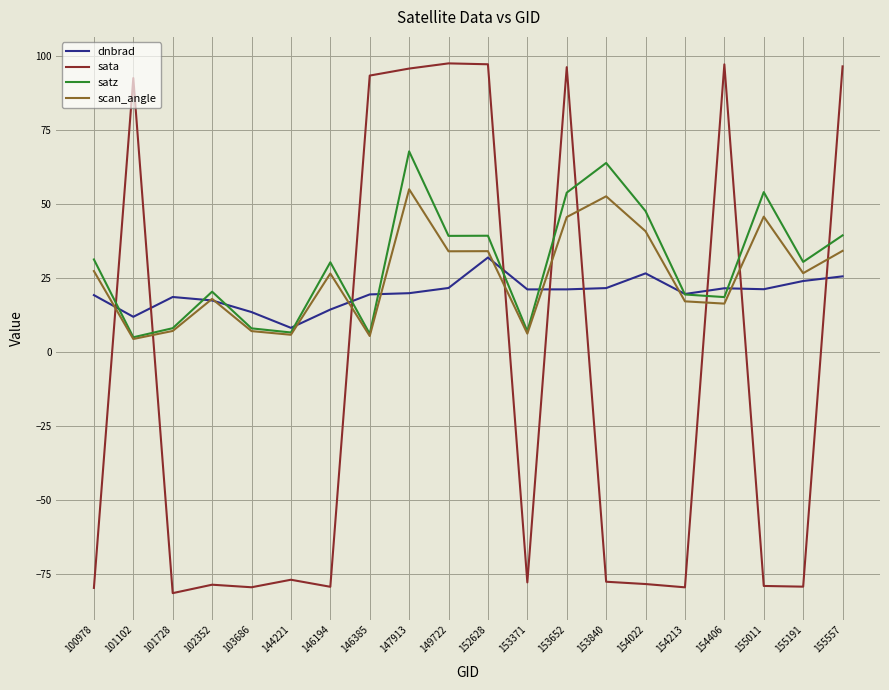

Which series ends up on top after the final intersection of dnbrad and sata?

sata